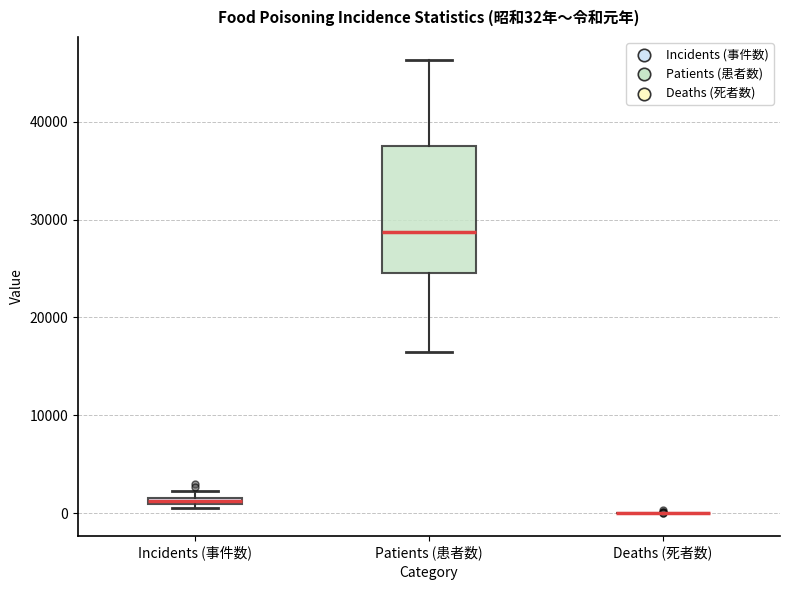

Which box is the tallest, from its lower edge to its upper edge?

Patients (患者数)